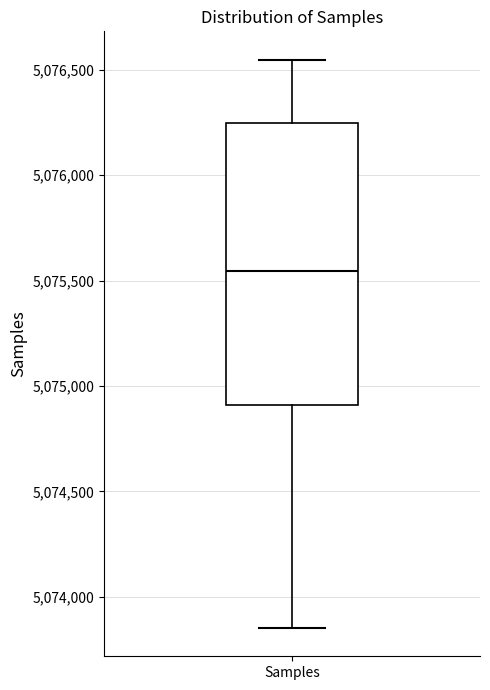

Transcribe this box plot: give where the median line is, the range the box spans, and where the two whiskers end, as read against the y-axis. The values are not printed on the chart, so give them approximately, as read against the axis.

median 5075550, box 5074900 to 5076250, whiskers 5073850 to 5076550